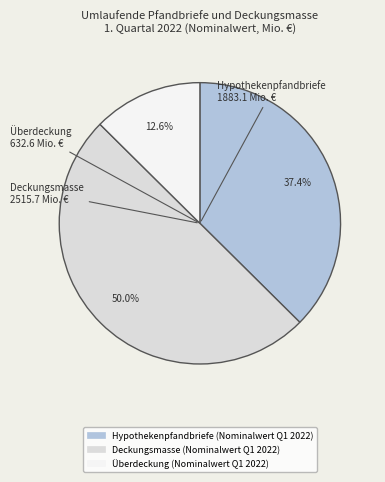

Which category has the biggest portion of the pie?

Deckungsmasse (Nominalwert Q1 2022)